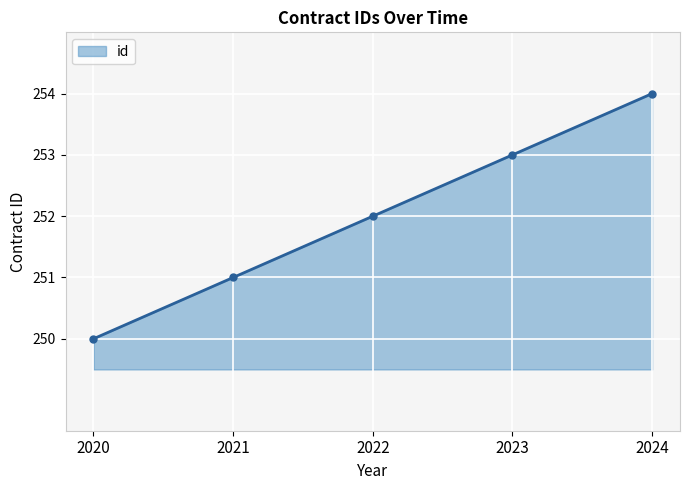

Does the chart display data point markers on the line(s)?

Yes